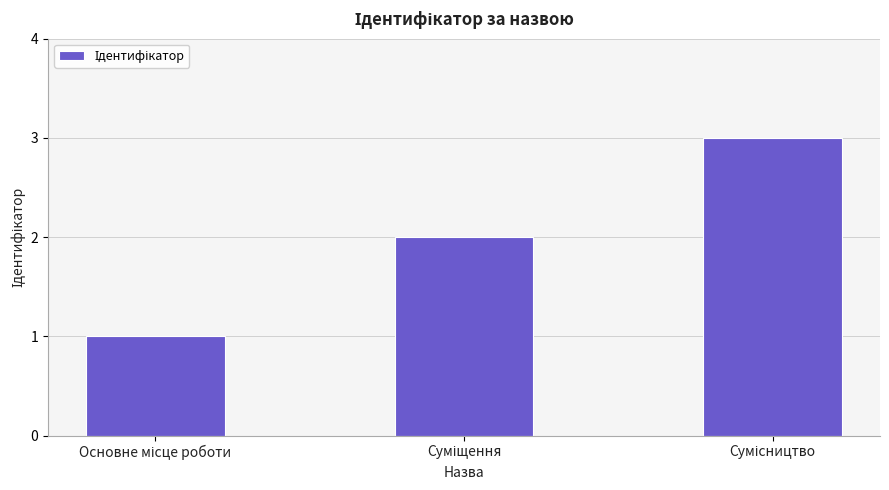

What is the maximum value shown in the chart?

3